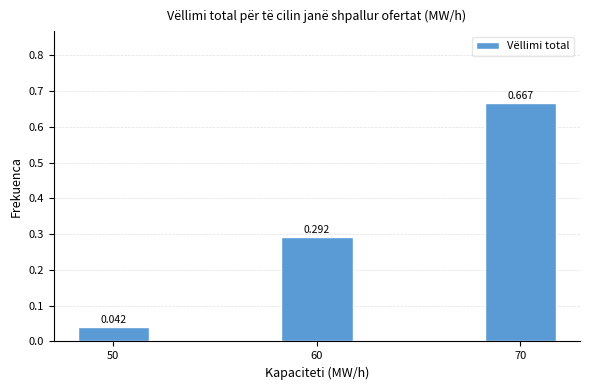

How many categories are shown in the chart?

3